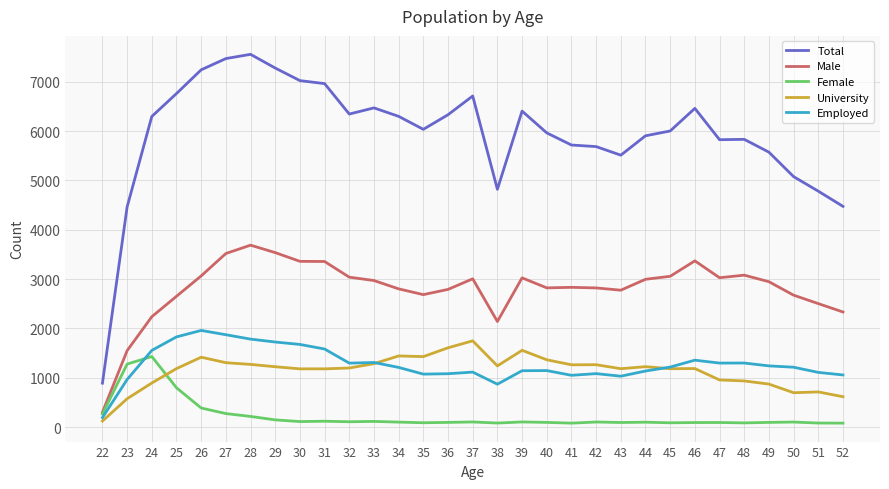

Between 23 and 25, which series saw the biggest shift?

Total